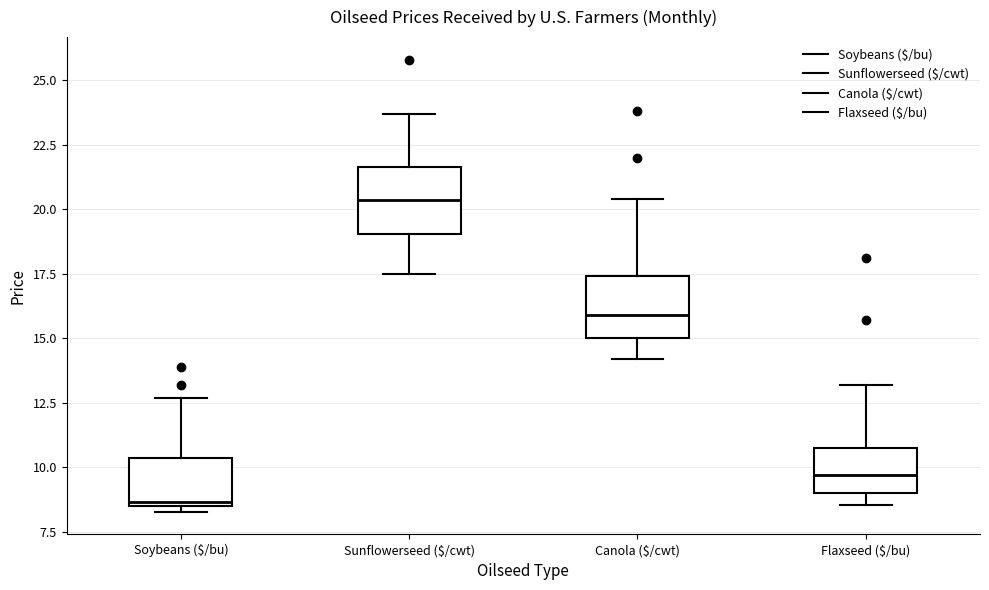

Reading left to right, transcribe this box plot: for each box, give where its median line is, the range the box spans, and where its two whiskers end, as read against the y-axis. The values are not printed on the chart, so give them approximately, as read against the axis.

Soybeans ($/bu): median 8.5 (just above the box's lower edge), box 8.5 to 10.5, whiskers 8.5 (just below the box's lower edge) to 12.5
Sunflowerseed ($/cwt): median 20.5, box 19.0 to 21.5, whiskers 17.5 to 23.5
Canola ($/cwt): median 16.0, box 15.0 to 17.5, whiskers 14.0 to 20.5
Flaxseed ($/bu): median 9.5, box 9.0 to 11.0, whiskers 8.5 to 13.0